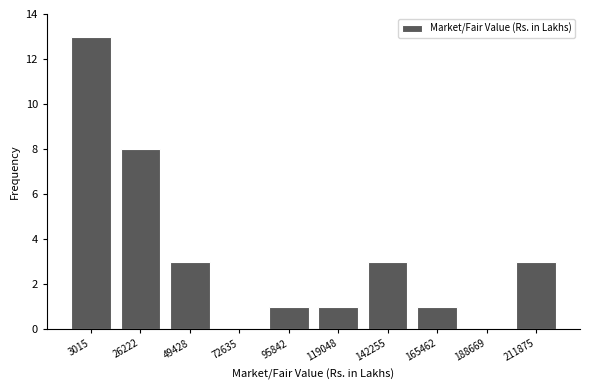

Reading left to right, transcribe all the data shown in this chart.

3015=13	26222=8	49428=3	72635=0	95842=1	119048=1	142255=3	165462=1	188669=0	211875=3